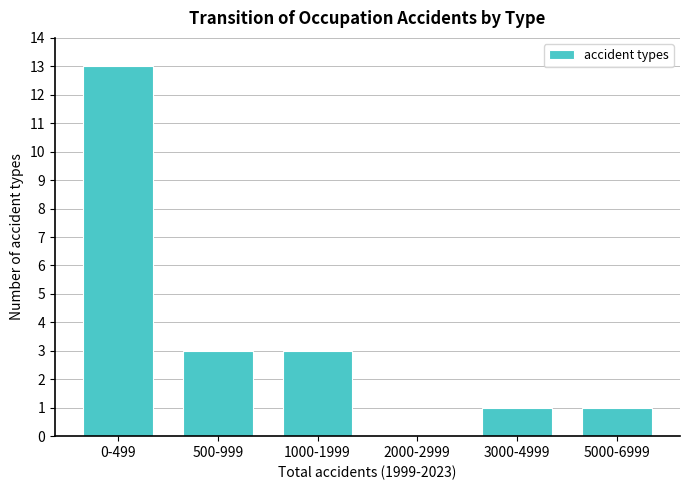

What is the maximum value shown in the chart?

13